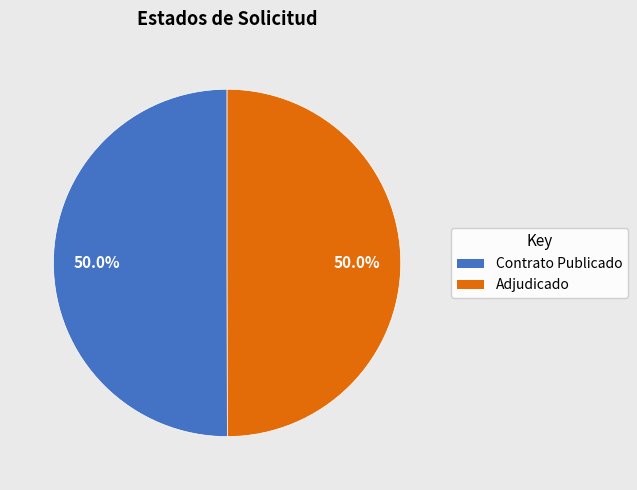

What is the total percentage of Adjudicado and Contrato Publicado?

100.0%